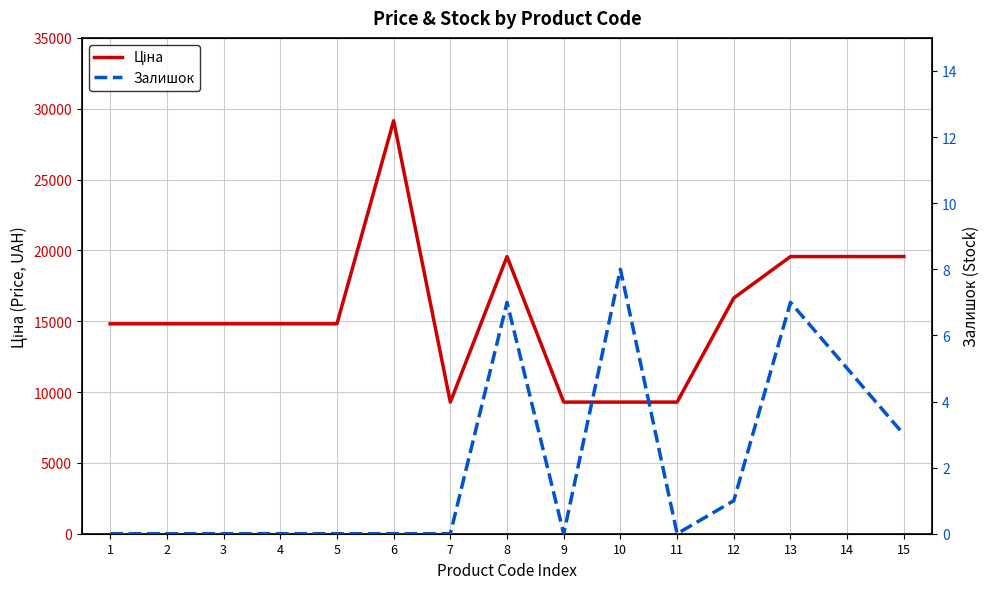

What is the approximate value of Ціна at 15?

19564.9